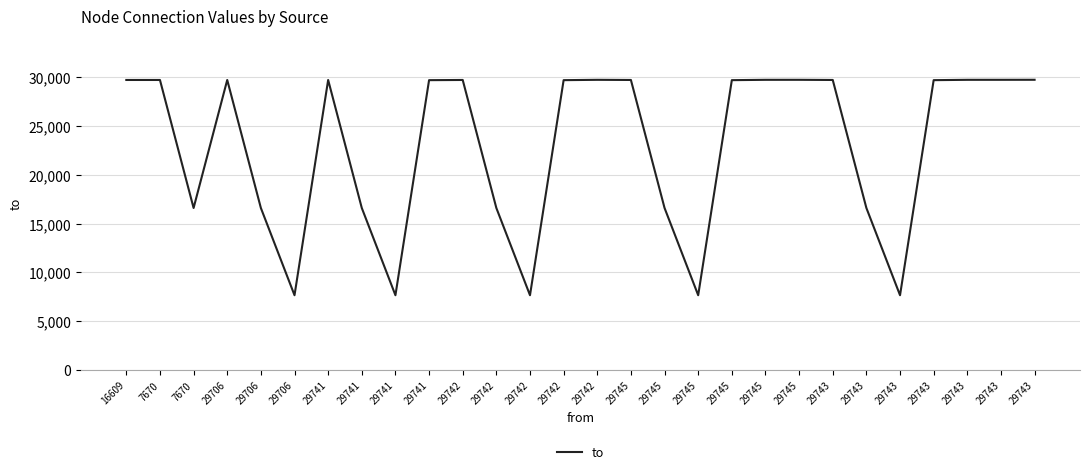

How many distinct data groups are displayed?

1